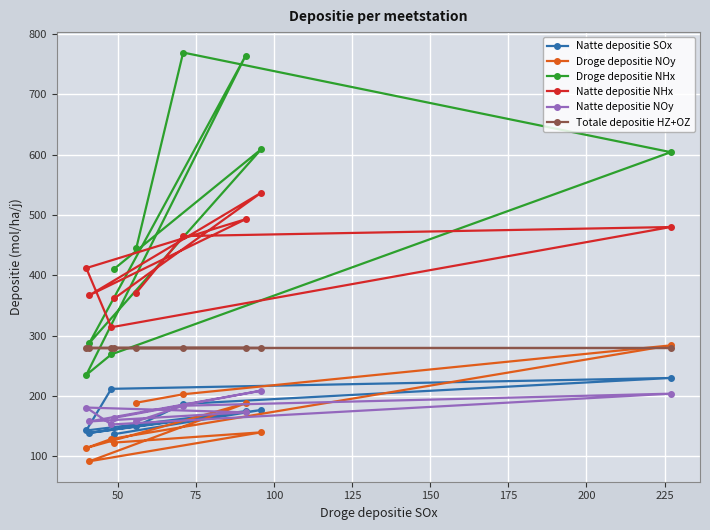

In Natte depositie NOy, how many points are higher than both neighbors (excluding endpoints)?

3